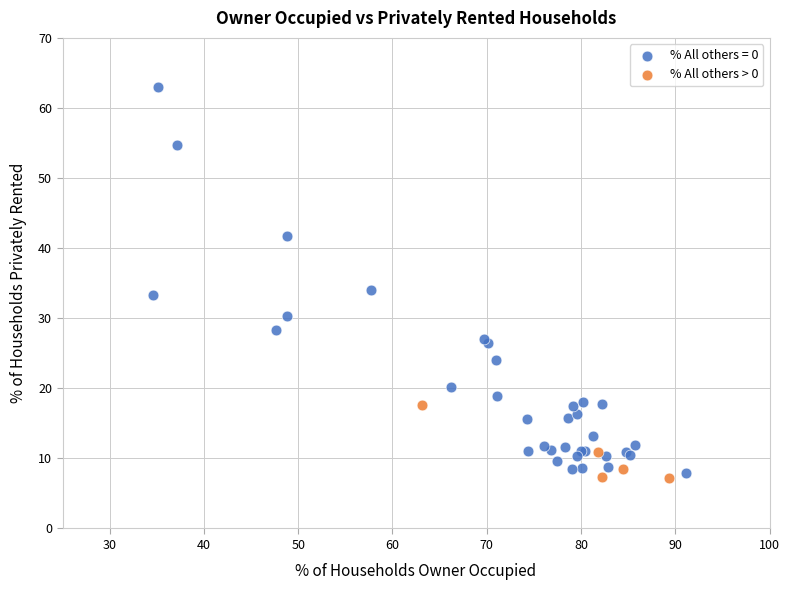

Which series contains the highest Y value?

% All others = 0